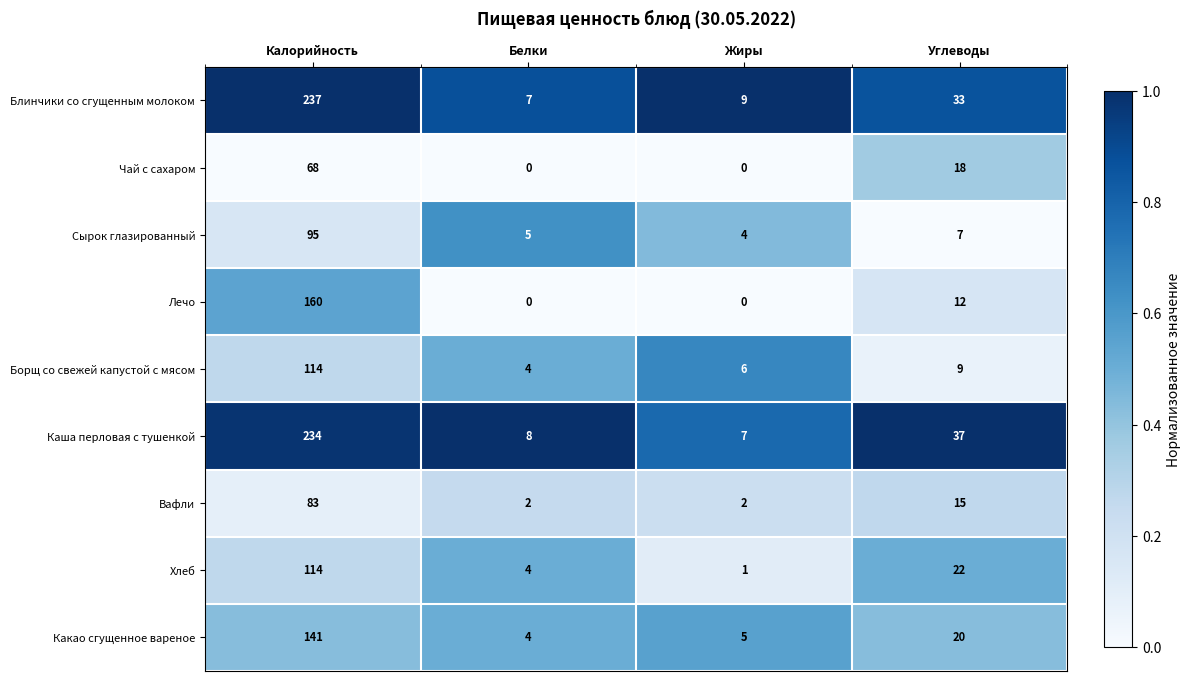

At Углеводы, list the series in order from largest to smallest.

Каша перловая с тушенкой, Блинчики со сгущенным молоком, Хлеб, Какао сгущенное вареное, Чай с сахаром, Вафли, Лечо, Борщ со свежей капустой с мясом, Сырок глазированный